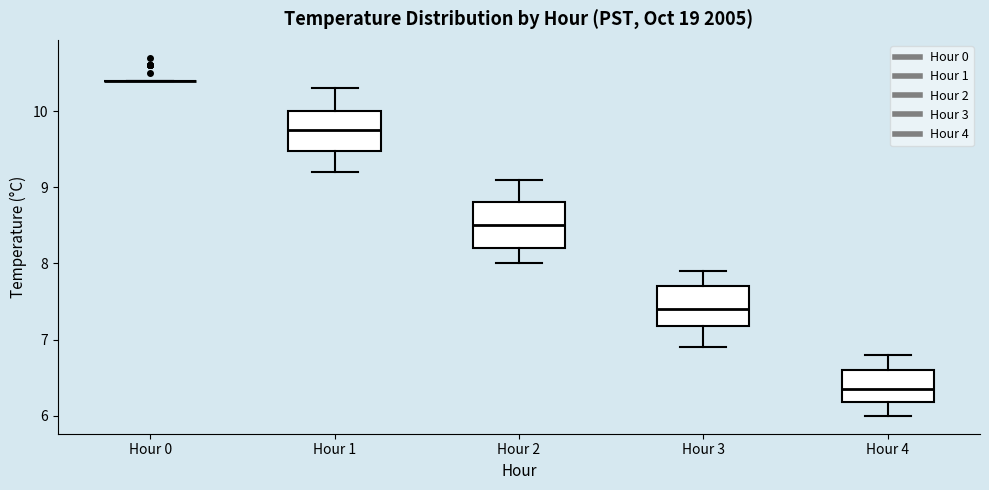

Where does the upper whisker of the box for Hour 3 end on the y-axis? The values are not printed on the chart, so give them approximately, as read against the axis.

7.9